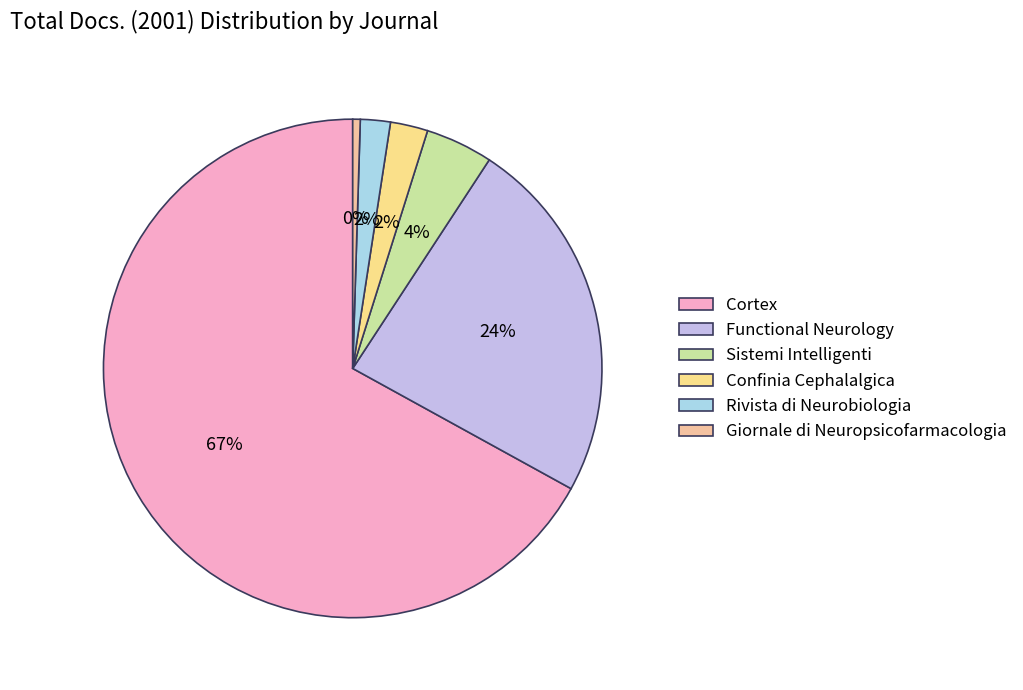

What portion of the pie excludes Cortex?

33.0%